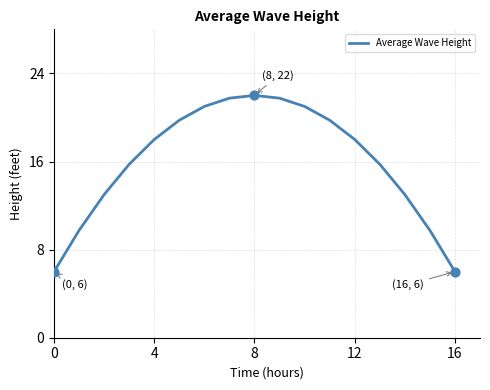

What is the difference between the maximum and minimum values?

16.0